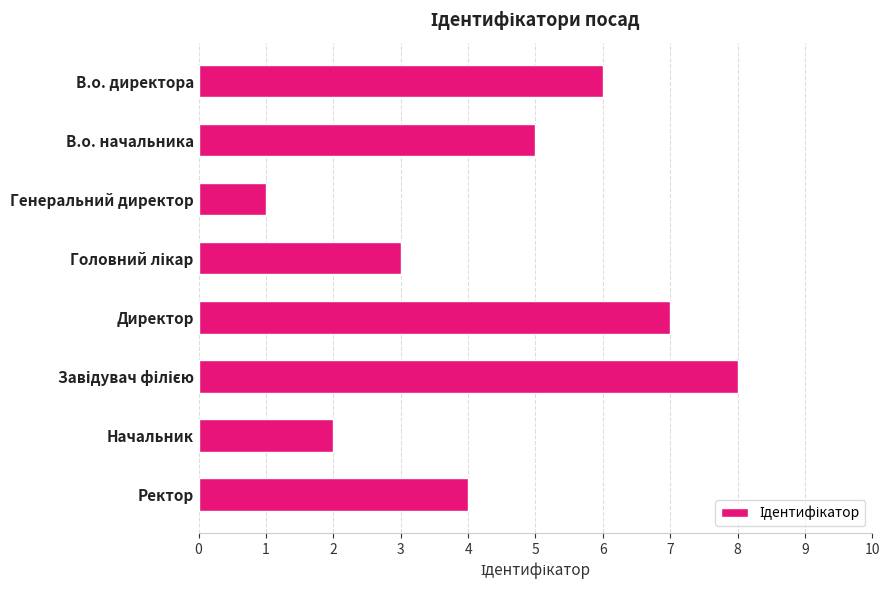

Reading top to bottom, extract all data points from this chart.

6	5	1	3	7	8	2	4